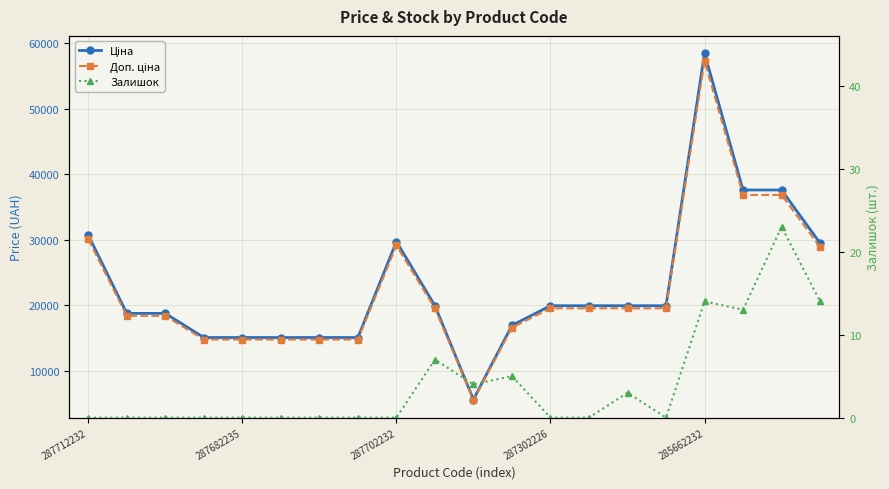

What is the difference between the maximum and second lowest values in the Ціна series?

43306.5